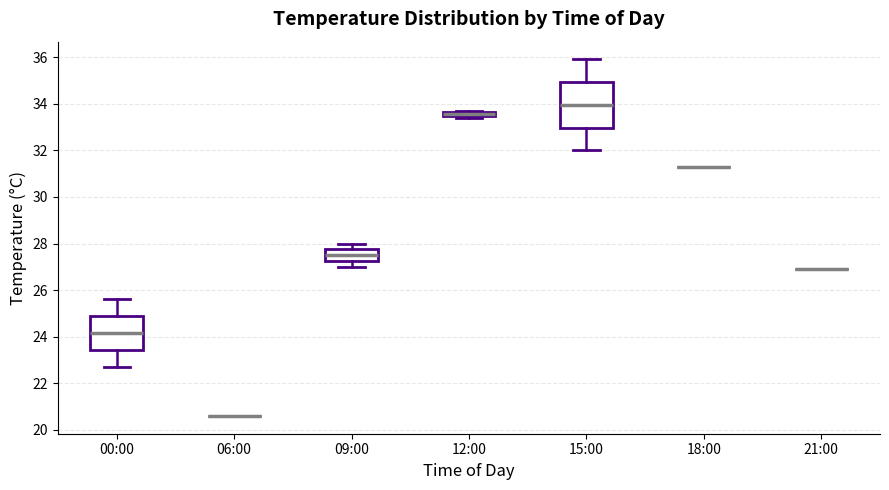

Which box is the tallest, from its lower edge to its upper edge?

15:00